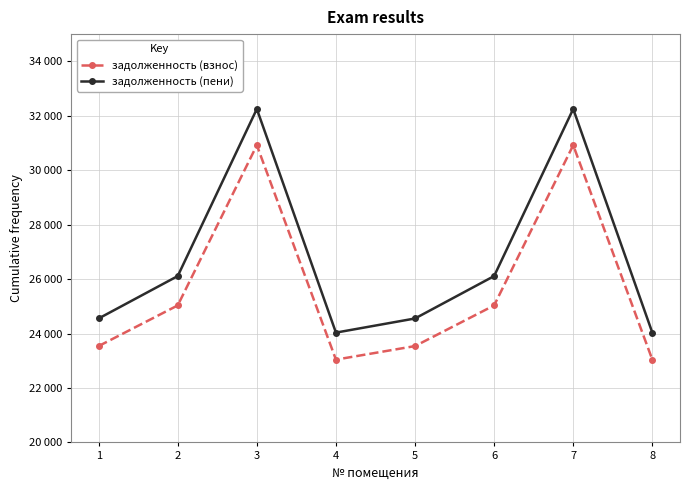

What are all the series names shown in the legend?

задолженность (взнос), задолженность (пени)